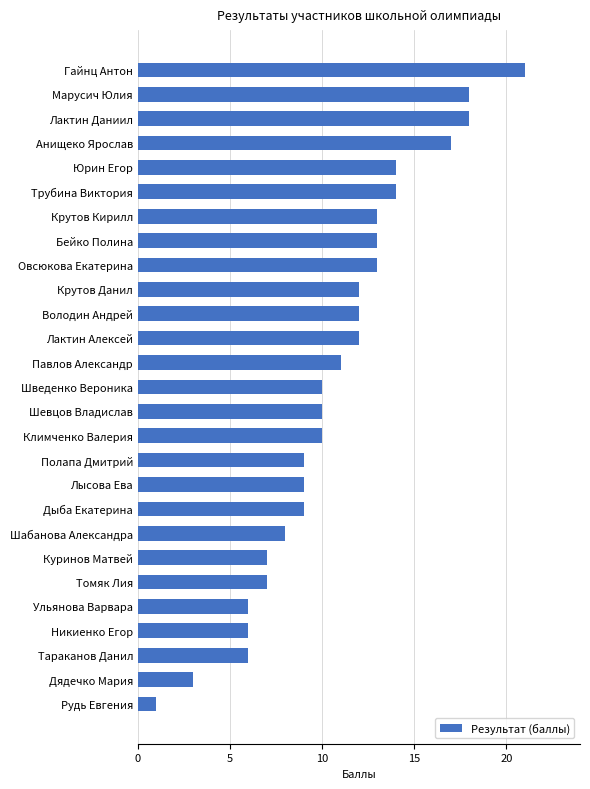

The value at Марусич Юлия is 5. True or false?

False